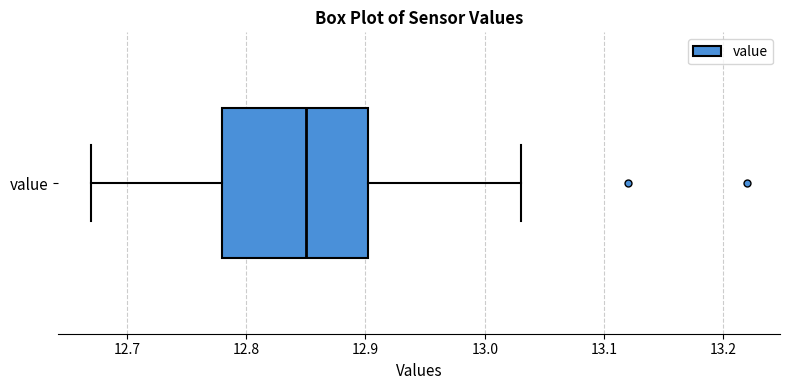

Transcribe this box plot: give where the median line is, the range the box spans, and where the two whiskers end, as read against the x-axis. The values are not printed on the chart, so give them approximately, as read against the axis.

median 12.85, box 12.78 to 12.90, whiskers 12.67 to 13.03